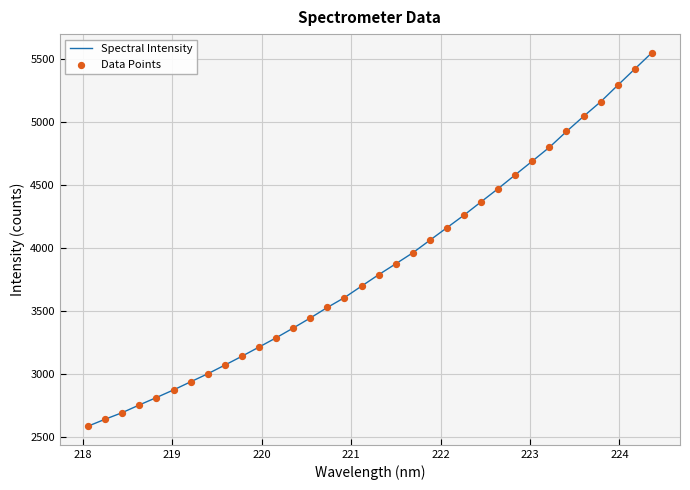

What is the greatest value displayed?

5553.2